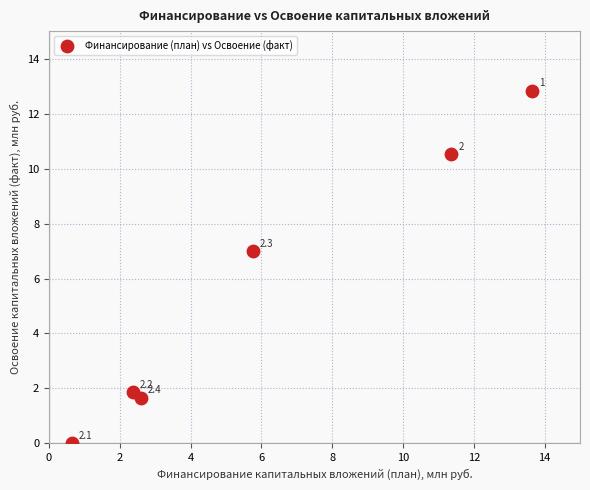

What Y value in the scatter plot is closest to 6?

7.0